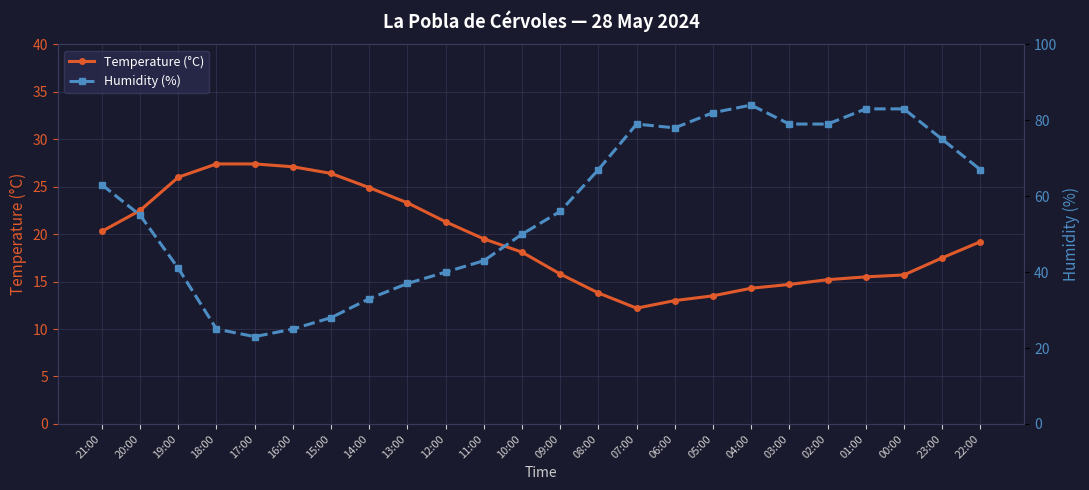

Rank the categories by Humidity (%) value from lowest to highest.

17:00, 18:00, 16:00, 15:00, 14:00, 13:00, 12:00, 19:00, 11:00, 10:00, 20:00, 09:00, 21:00, 08:00, 22:00, 23:00, 06:00, 07:00, 03:00, 02:00, 05:00, 01:00, 00:00, 04:00